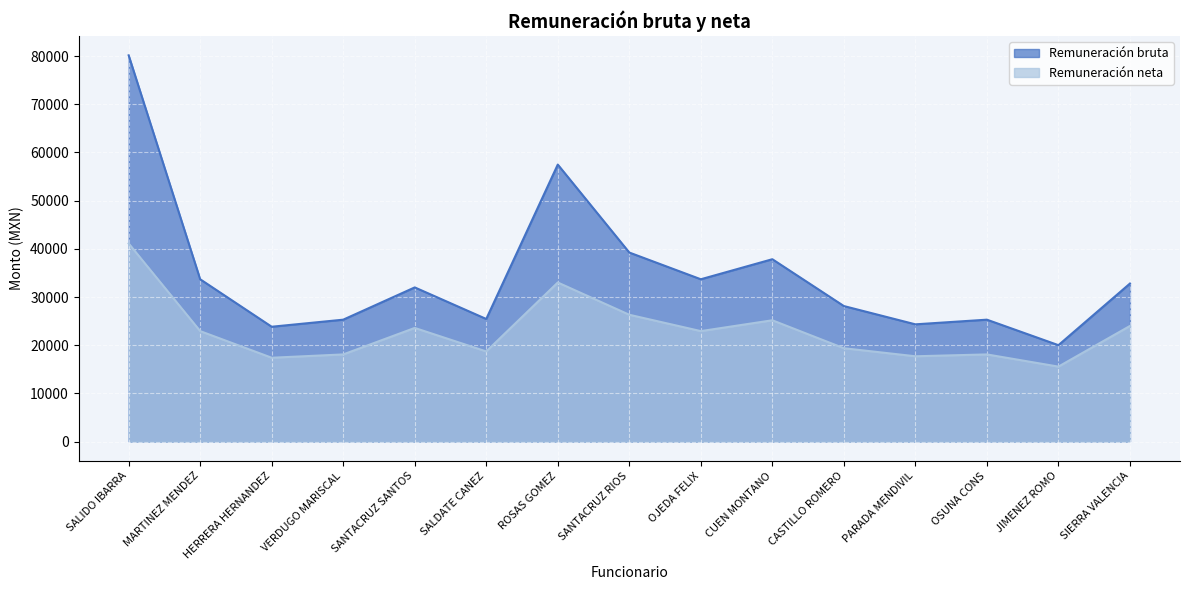

Which label corresponds to the largest value in the chart?

SALIDO IBARRA